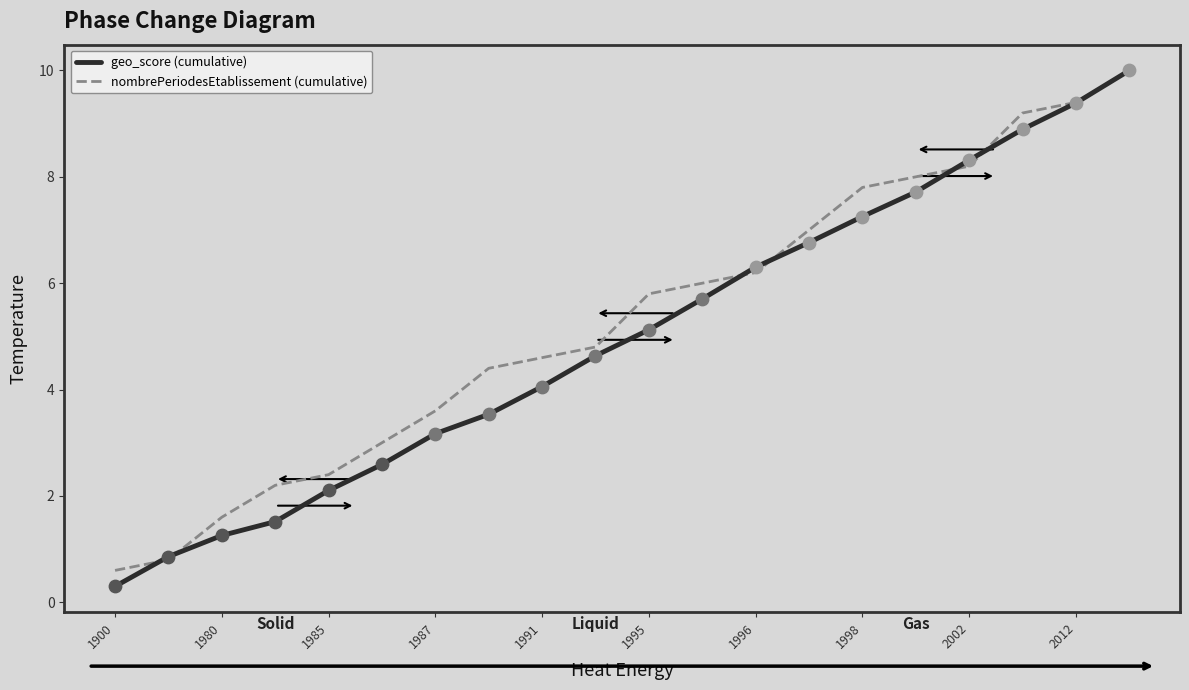

What is the minimum value shown in the chart?

0.3